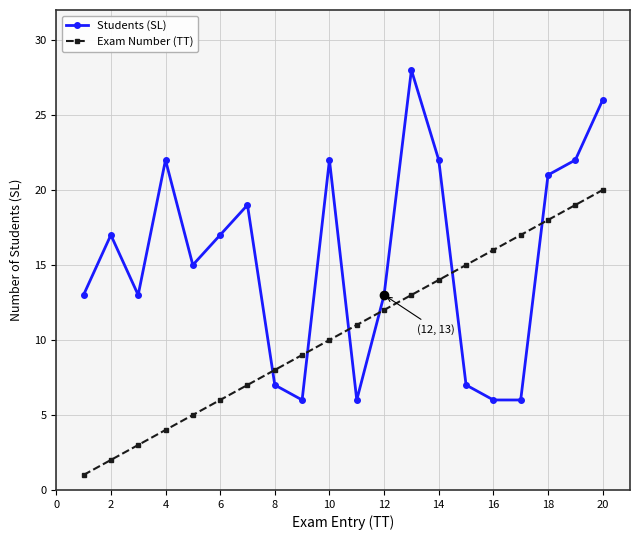

Which series has the largest total across all categories?

Students (SL)